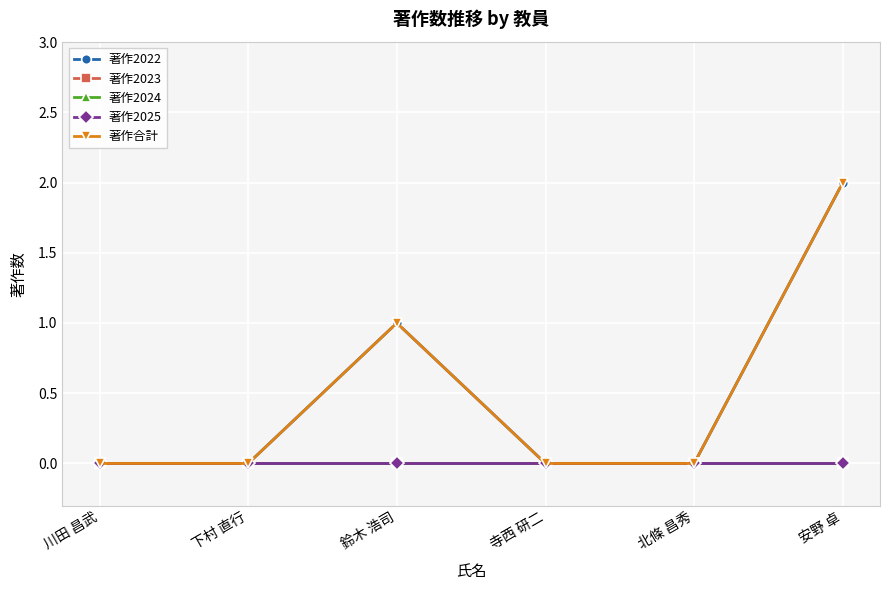

Which category has the highest value across all series?

安野 卓